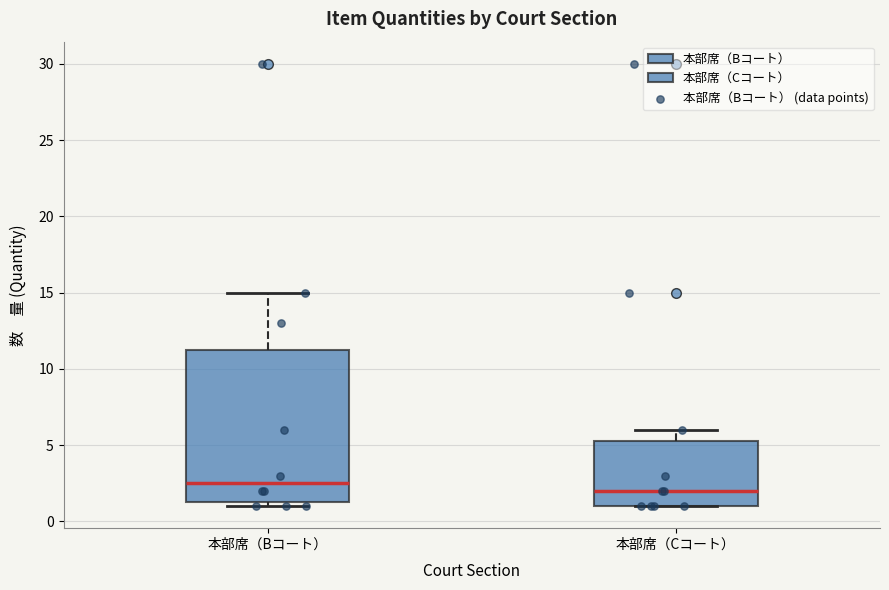

Where is the upper edge of the box for 本部席（Bコート） on the y-axis? The values are not printed on the chart, so give them approximately, as read against the axis.

11.5